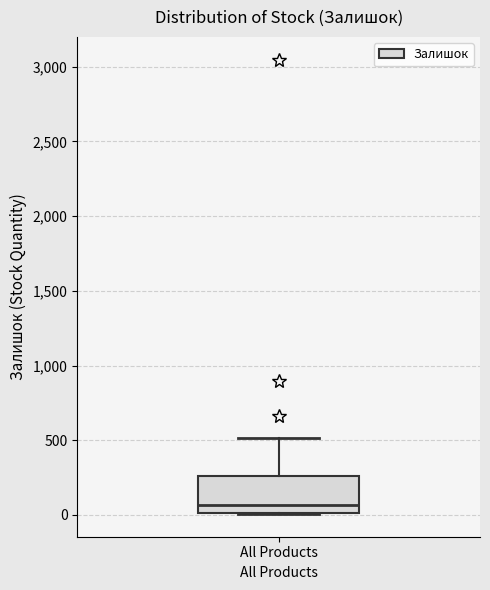

Transcribe this box plot: give where the median line is, the range the box spans, and where the two whiskers end, as read against the y-axis. The values are not printed on the chart, so give them approximately, as read against the axis.

median 50, box 0 to 250, whiskers 0 to 500